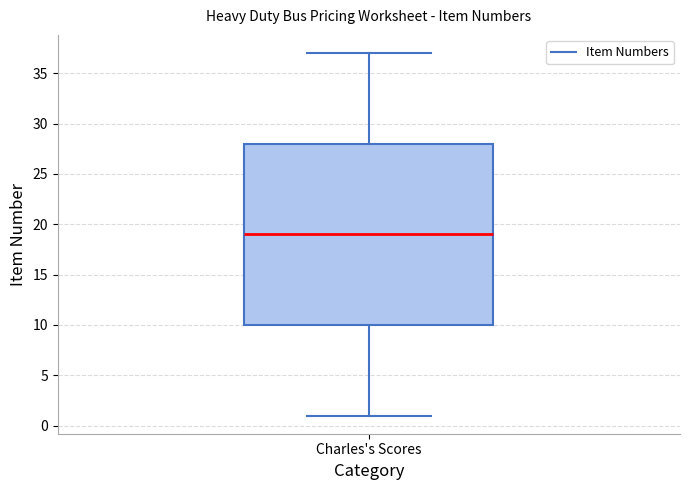

Transcribe this box plot: give where the median line is, the range the box spans, and where the two whiskers end, as read against the y-axis. The values are not printed on the chart, so give them approximately, as read against the axis.

median 19, box 10 to 28, whiskers 1 to 37